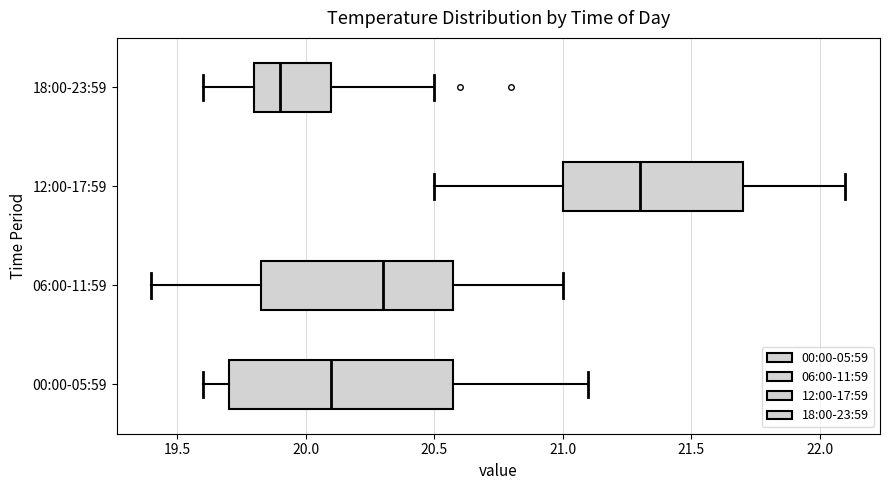

Reading bottom to top, read every box against the x-axis: the position of its median line, the range the box covers, and the ends of its whiskers. The values are not printed on the chart, so give them approximately, as read against the axis.

00:00-05:59: median 20.10, box 19.70 to 20.60, whiskers 19.60 to 21.10
06:00-11:59: median 20.30, box 19.85 to 20.60, whiskers 19.40 to 21.00
12:00-17:59: median 21.30, box 21.00 to 21.70, whiskers 20.50 to 22.10
18:00-23:59: median 19.90, box 19.80 to 20.10, whiskers 19.60 to 20.50